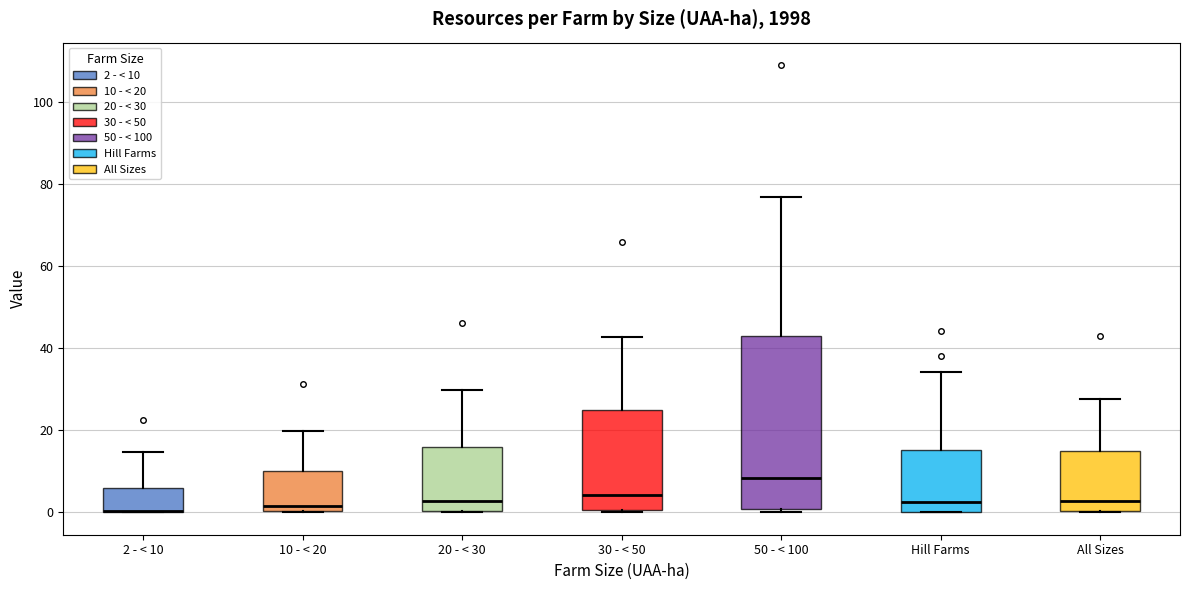

Where is the lower edge of the box for 50 - < 100 on the y-axis? The values are not printed on the chart, so give them approximately, as read against the axis.

0